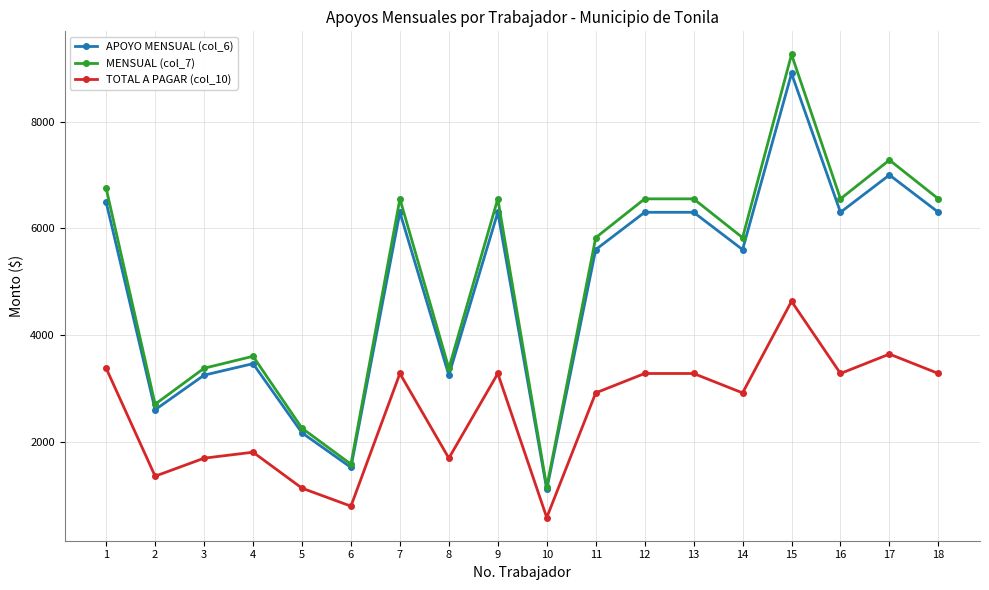

What is the difference between the MENSUAL (col_7) values at 15 and 7?

2708.2